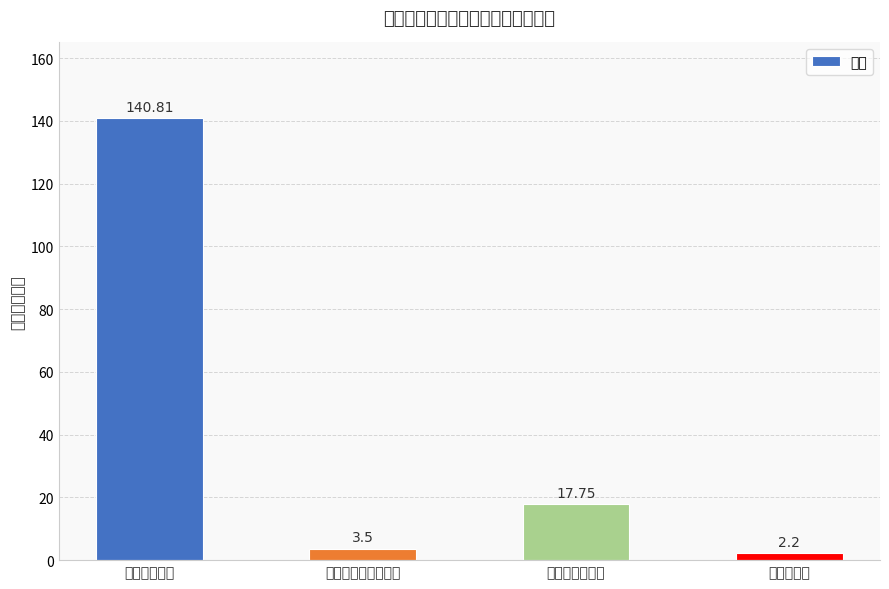

What position from the left is 工资福利支出?

1